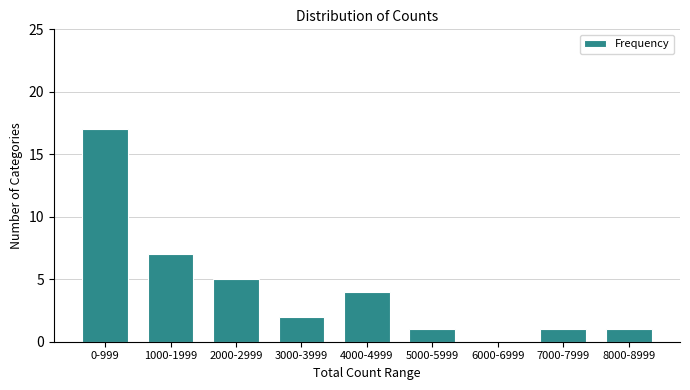

Reading right to left, list all the values displayed in this chart.

8000-8999=1	7000-7999=1	6000-6999=0	5000-5999=1	4000-4999=4	3000-3999=2	2000-2999=5	1000-1999=7	0-999=17